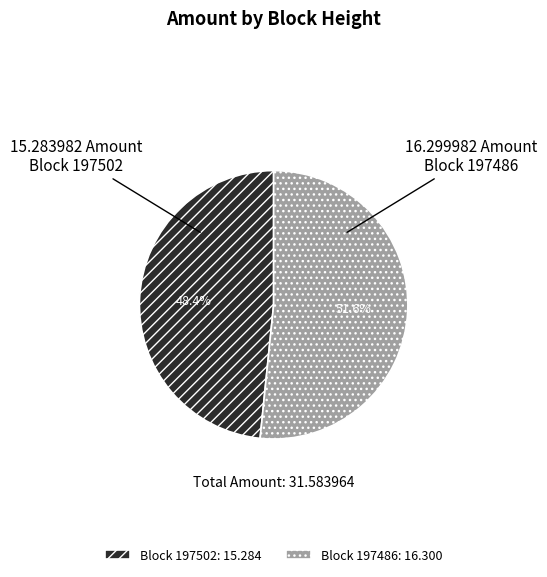

Is there a majority slice in this chart?

Yes